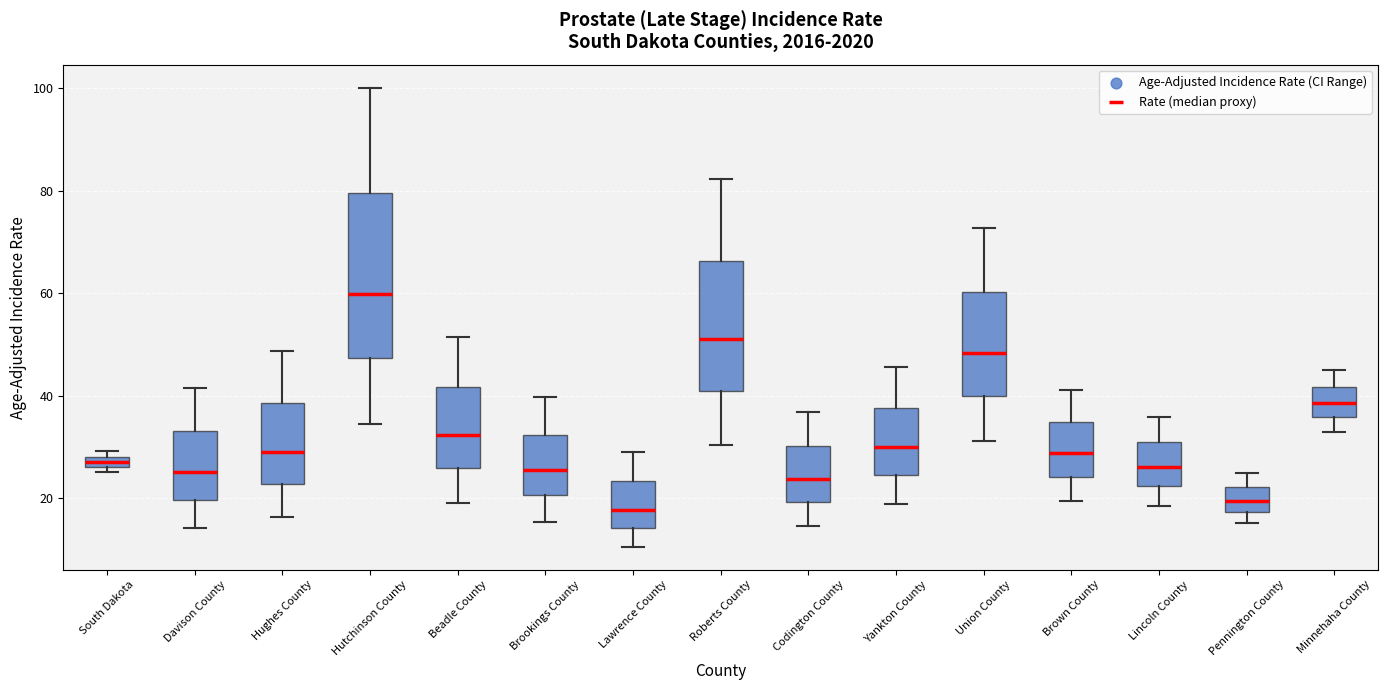

Which box is the tallest, from its lower edge to its upper edge?

Hutchinson County